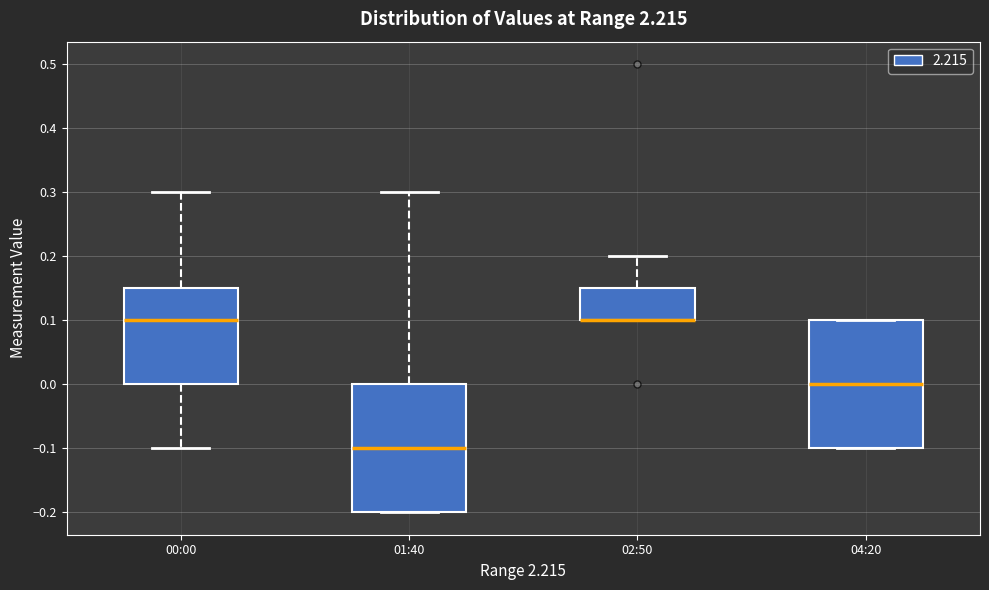

Reading left to right, transcribe this box plot: for each box, give where its median line is, the range the box spans, and where its two whiskers end, as read against the y-axis. The values are not printed on the chart, so give them approximately, as read against the axis.

00:00: median 0.10, box 0.00 to 0.15, whiskers -0.10 to 0.30
01:40: median -0.10, box -0.20 to 0.00, whiskers -0.20 to 0.30
02:50: median 0.10 (drawn on the box's lower edge), box 0.10 to 0.15, whiskers 0.10 to 0.20
04:20: median 0.00, box -0.10 to 0.10, whiskers -0.10 to 0.10